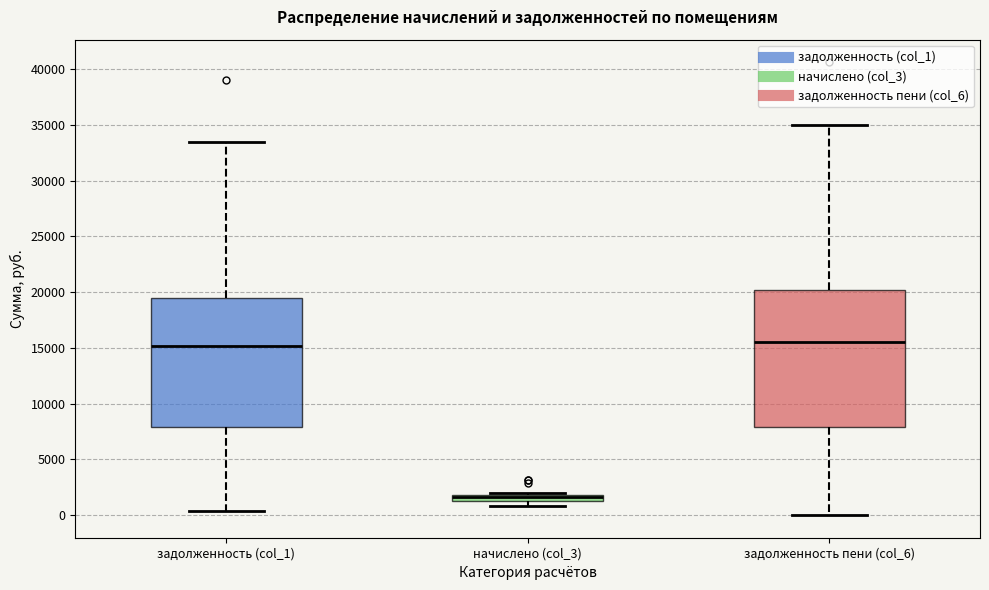

Which box is the tallest, from its lower edge to its upper edge?

задолженность пени (col_6)